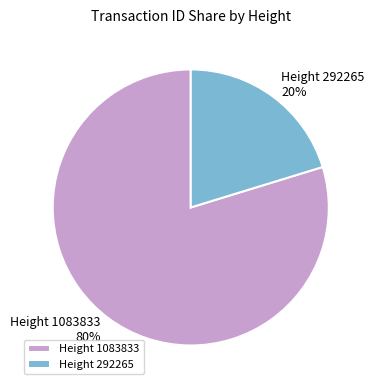

What percentage is the Height 1083833 slice, to the nearest percent?

80%